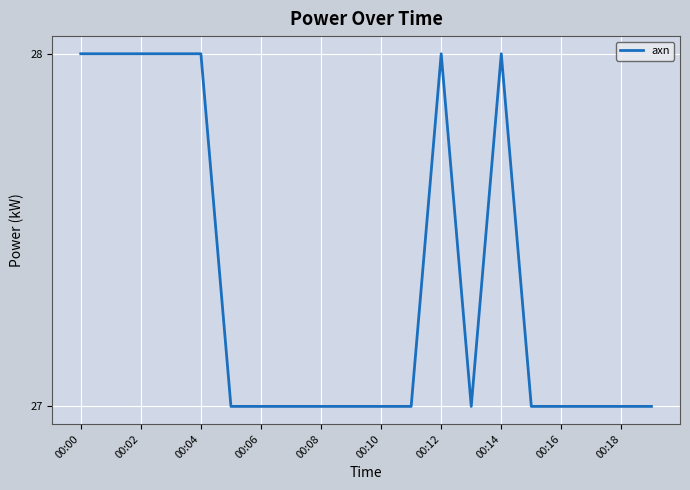

What is the greatest value displayed?

28